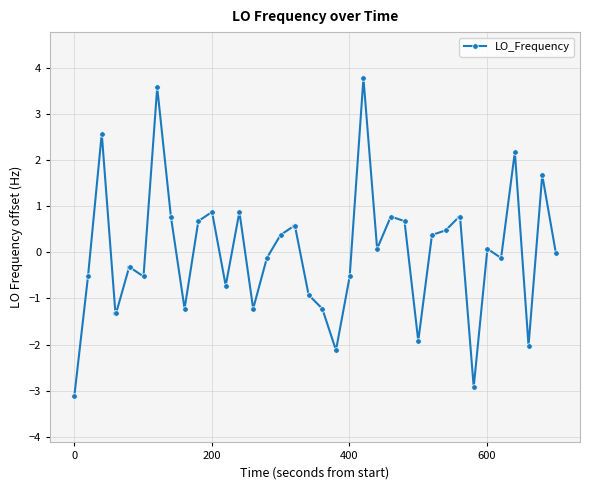

What is the difference between the second highest and minimum values?

6.7